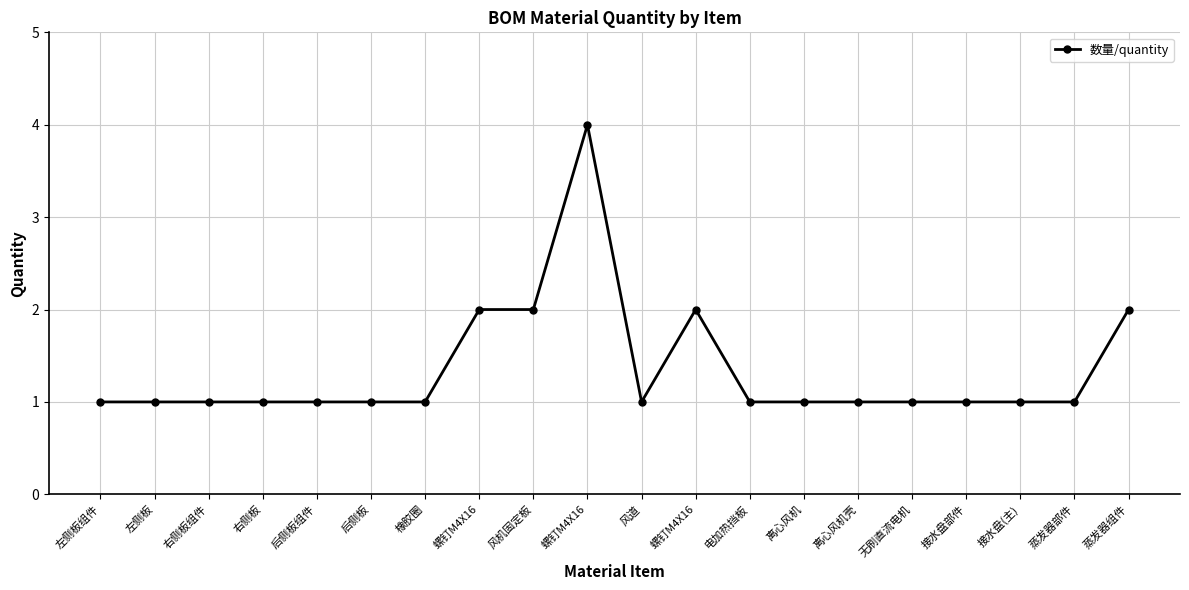

What is the value of the 13th point from the left?

1